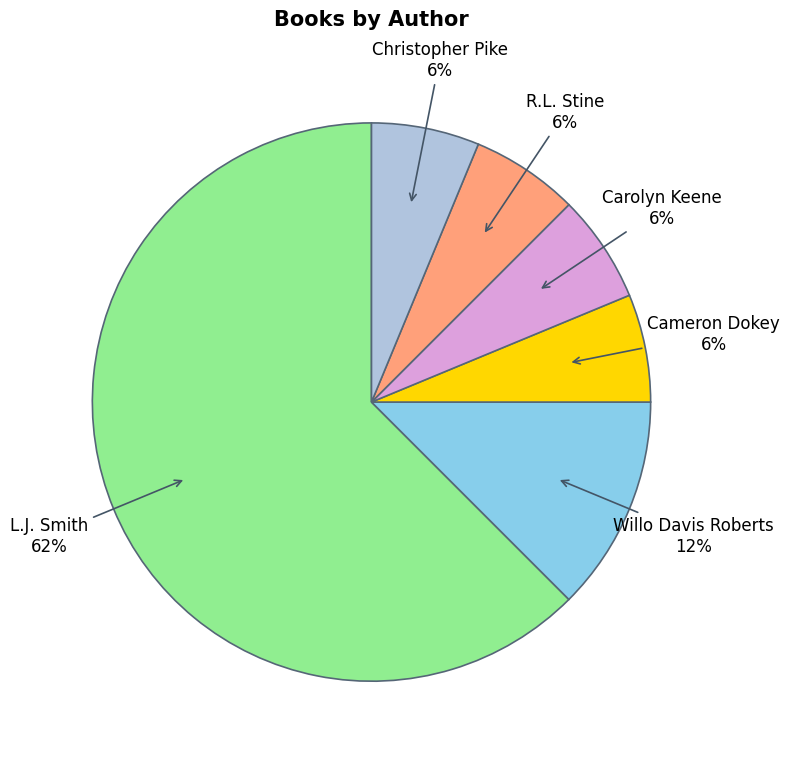

Is there any slice that represents more than half of the pie?

Yes